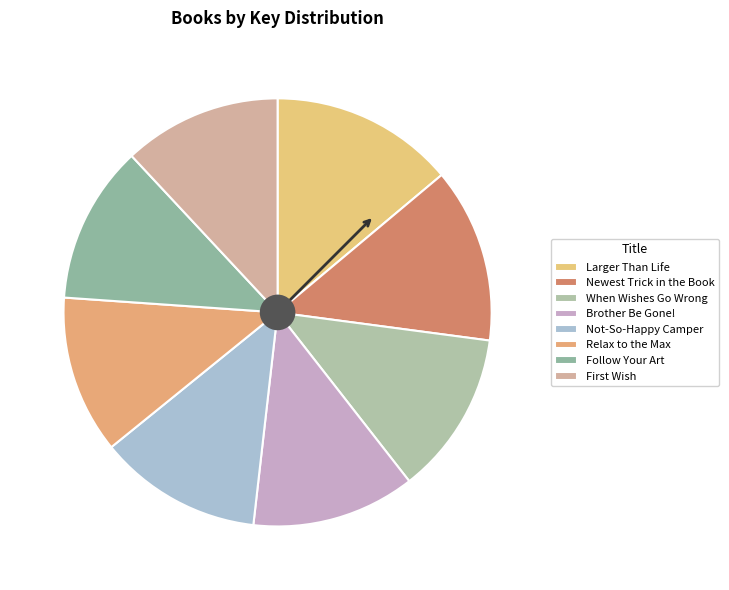

Is Not-So-Happy Camper the majority of the pie?

No